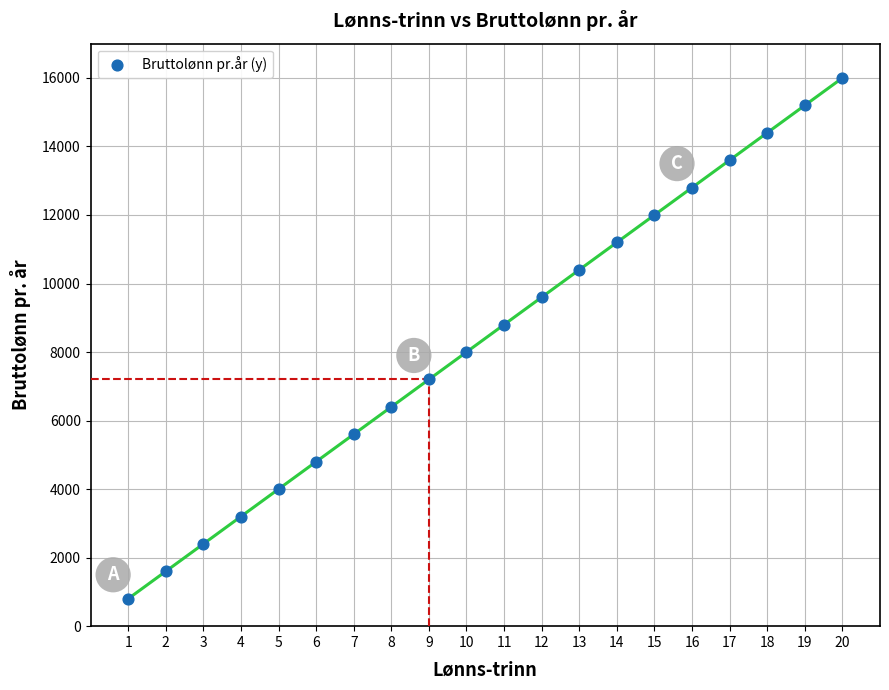

What is the range of X values (max minus min)?

19